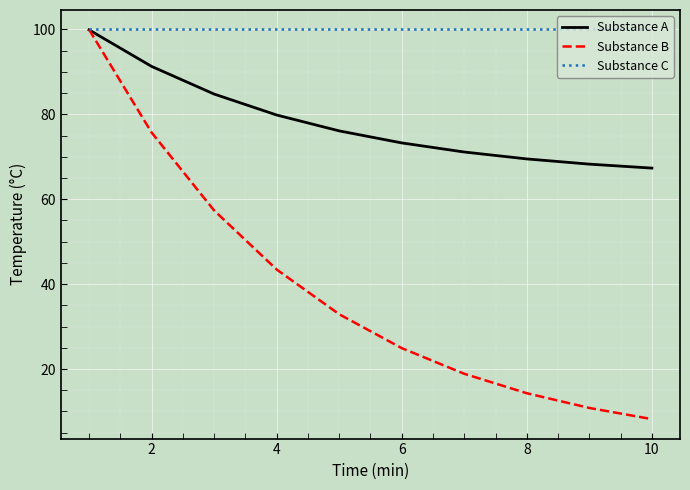

List the series in order of their overall mean, highest first.

Substance C, Substance A, Substance B